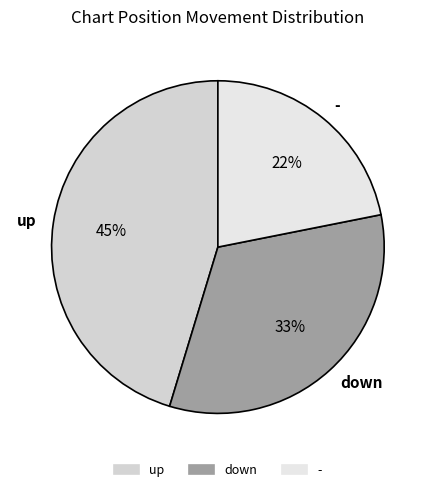

Count the number of slices in the pie.

3